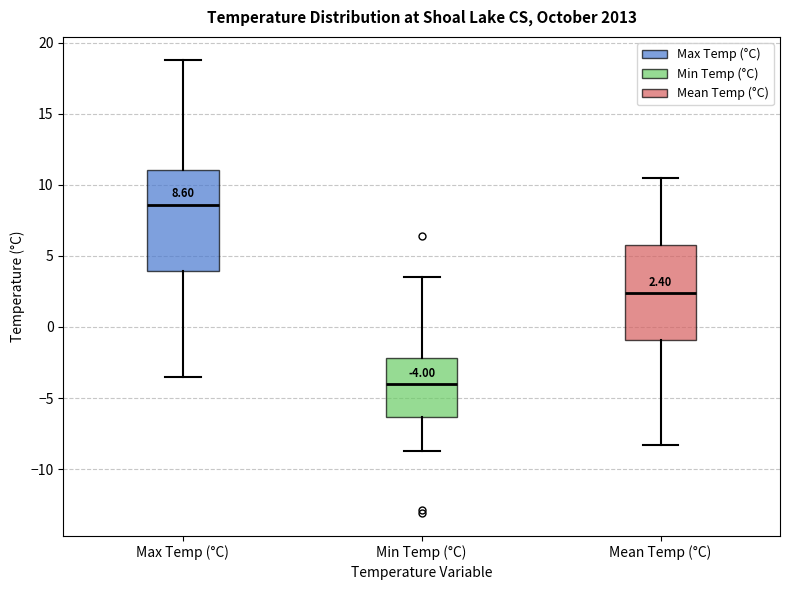

Which box's median line is the highest?

Max Temp (°C)